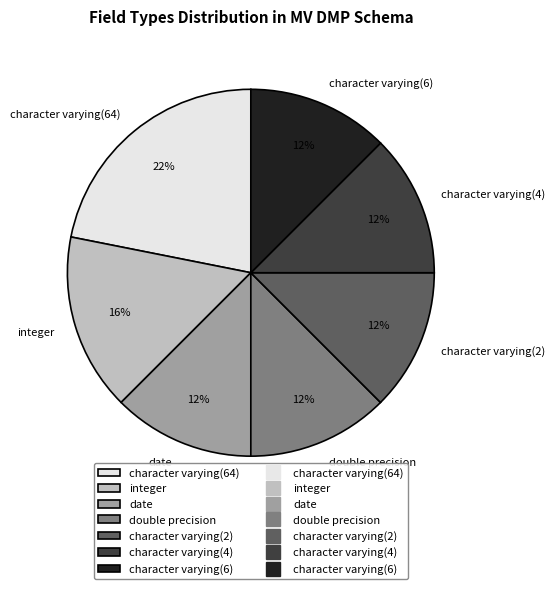

How many segments does this pie chart have?

7